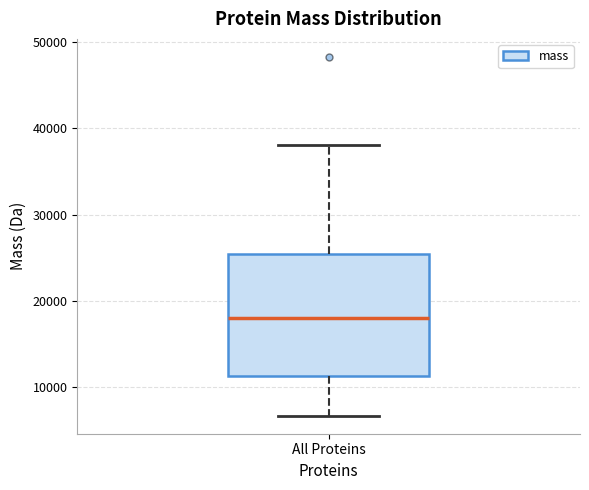

Transcribe this box plot: give where the median line is, the range the box spans, and where the two whiskers end, as read against the y-axis. The values are not printed on the chart, so give them approximately, as read against the axis.

median 18000, box 11000 to 25000, whiskers 7000 to 38000